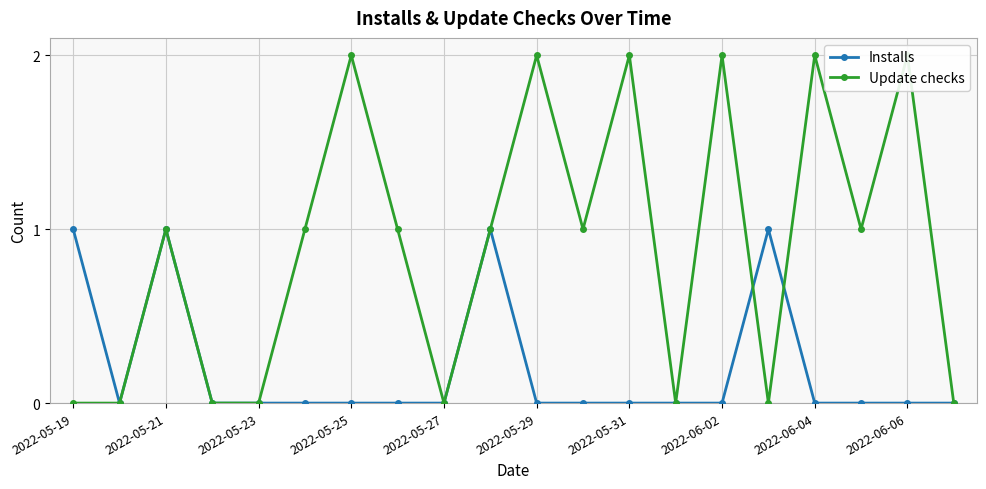

At which category does Installs reach its first local peak?

2022-05-21